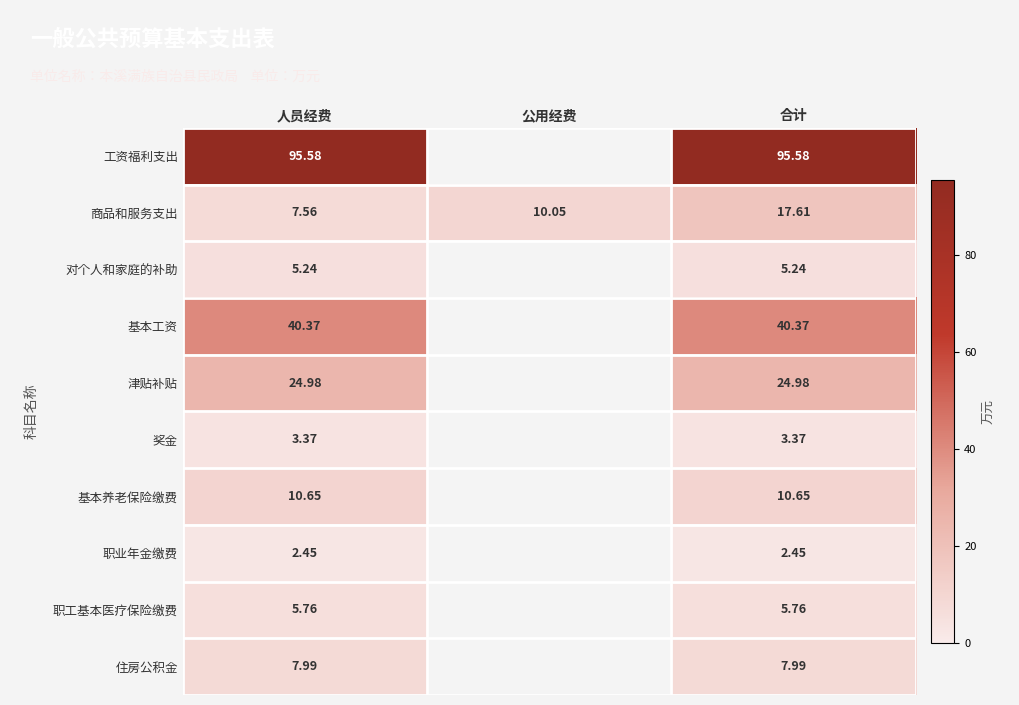

Rank the series at 人员经费 from highest to lowest value.

工资福利支出, 基本工资, 津贴补贴, 基本养老保险缴费, 住房公积金, 商品和服务支出, 职工基本医疗保险缴费, 对个人和家庭的补助, 奖金, 职业年金缴费